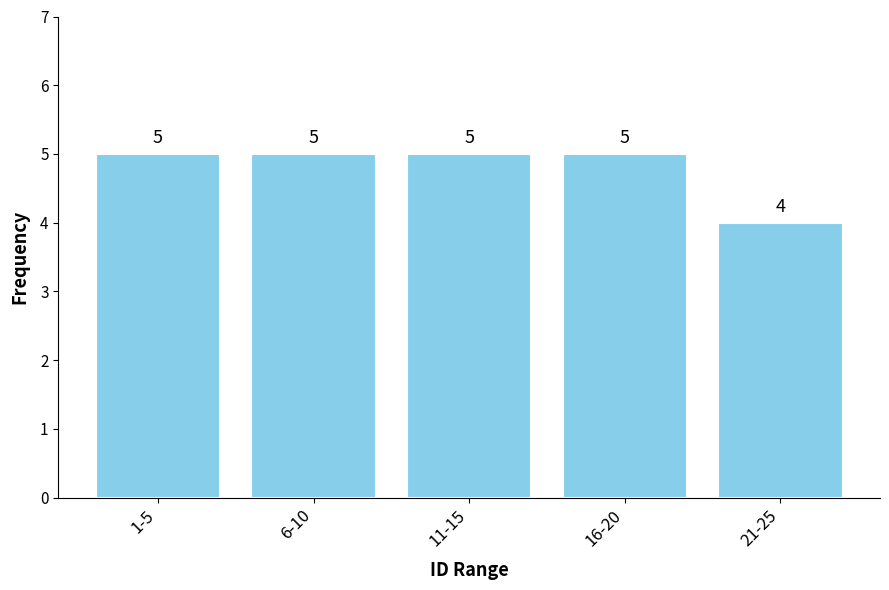

Reading right to left, what are all the values shown in this chart?

21-25=4	16-20=5	11-15=5	6-10=5	1-5=5